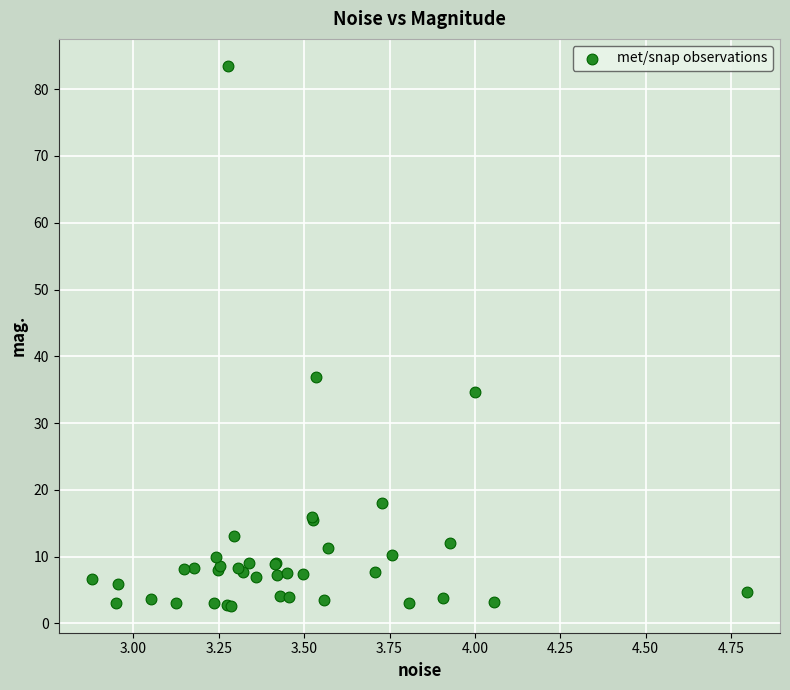

What Y value in the scatter plot is closest to 43?

36.8